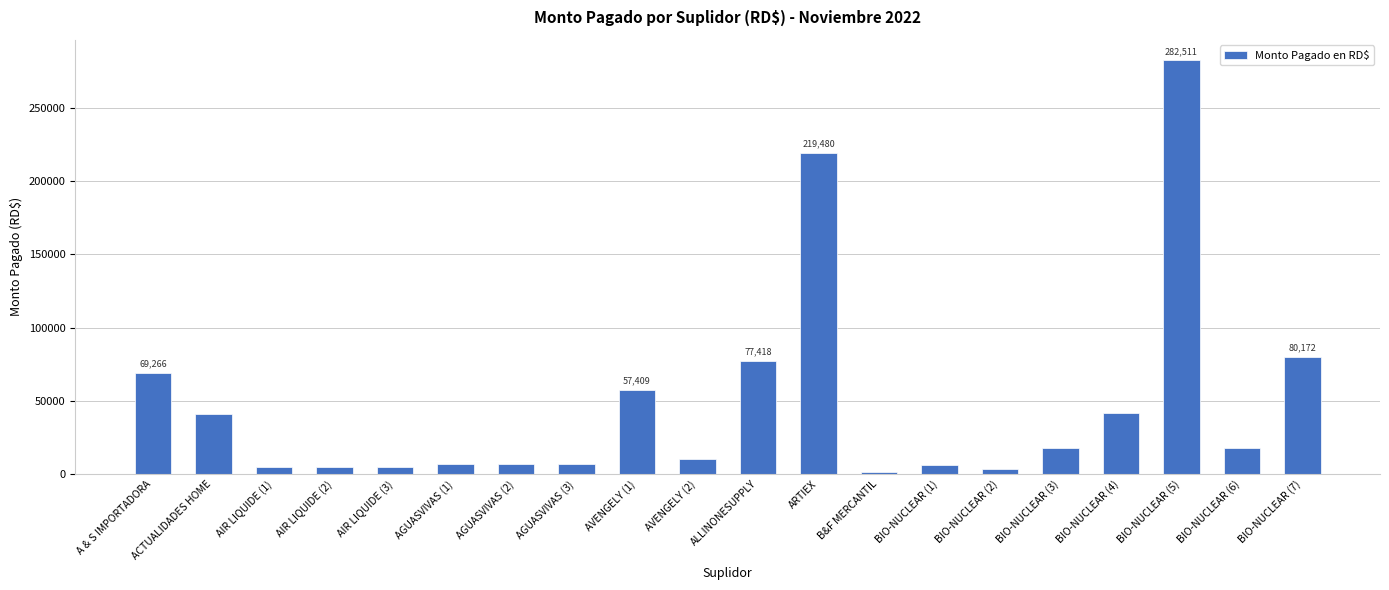

What is the minimum value shown in the chart?

1000.0